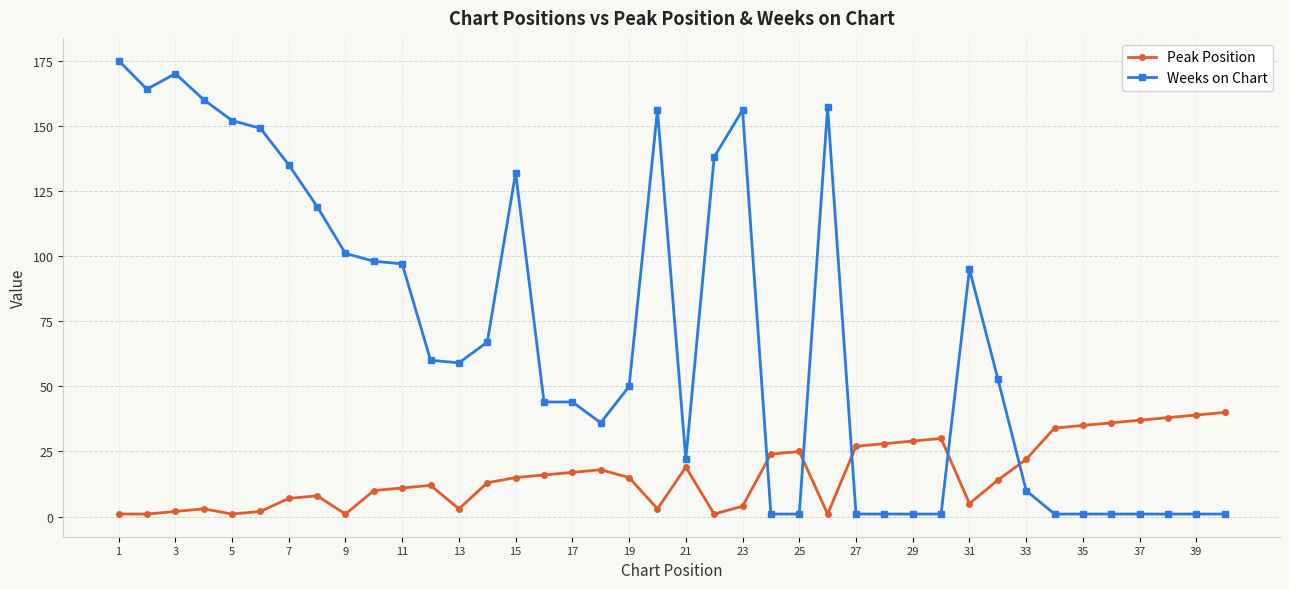

What are all the series names shown in the legend?

Peak Position, Weeks on Chart